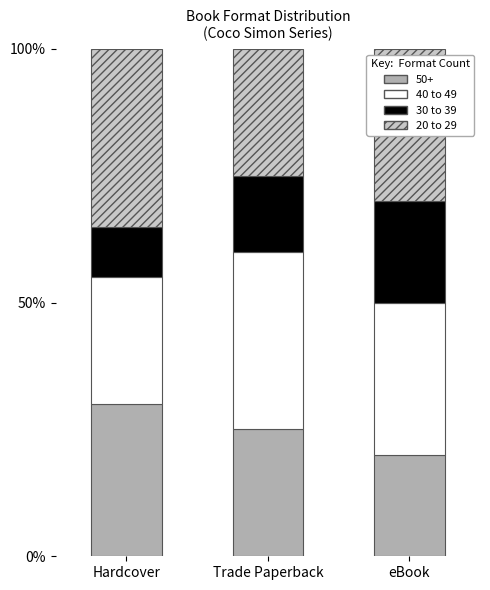

How many data points does each series have?

3